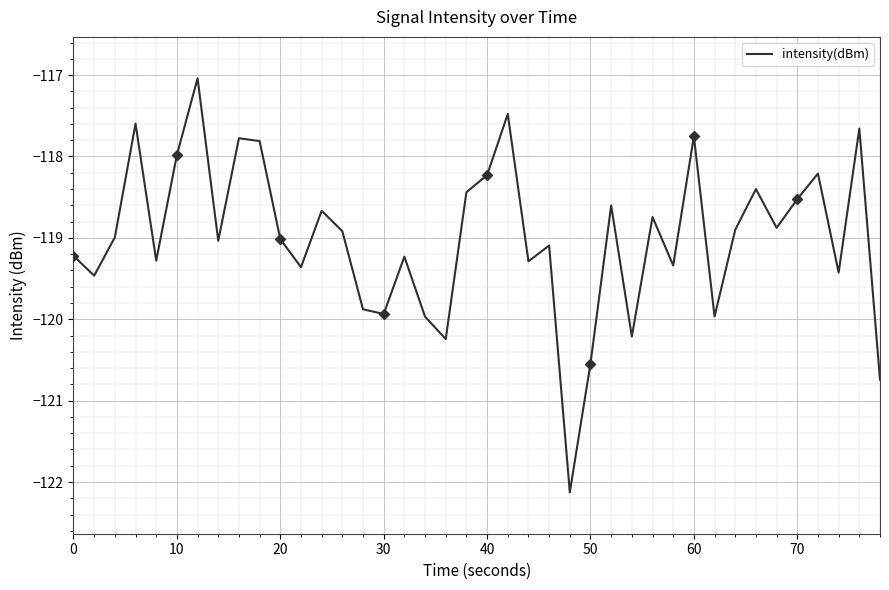

What is the difference between the second highest and second lowest values?

3.3